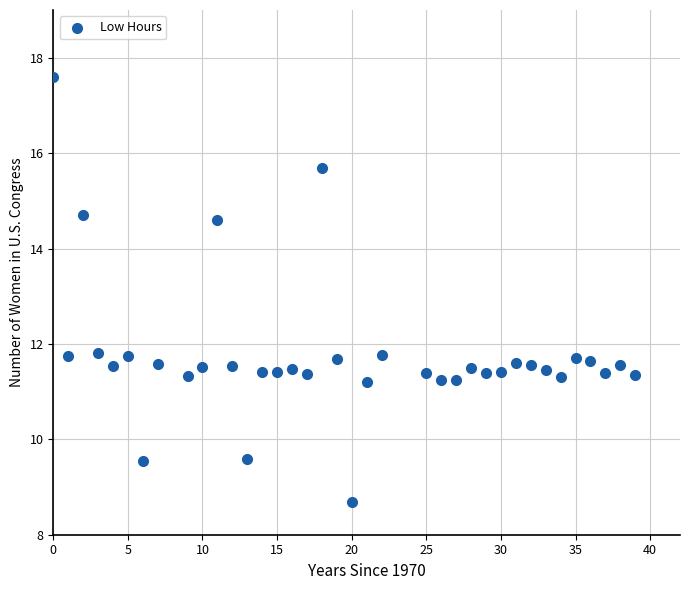

What is the range of X values (max minus min)?

39.0